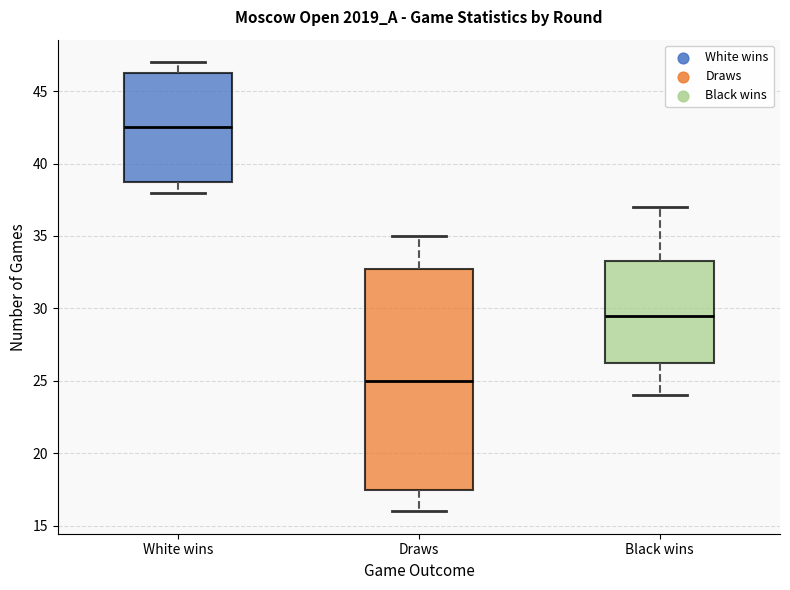

Which box has the highest median line?

White wins